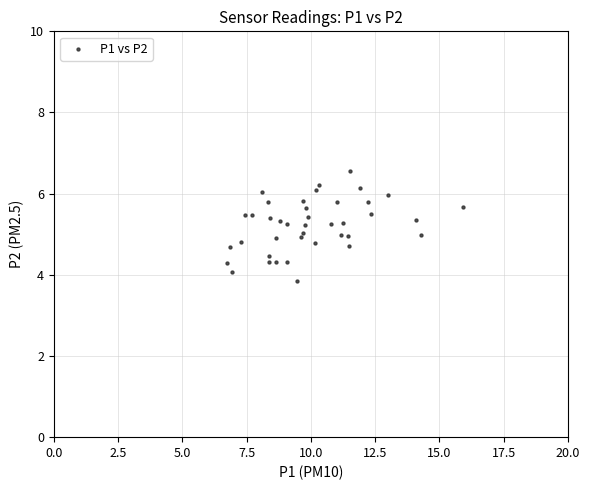

What is the range of X values (max minus min)?

9.2